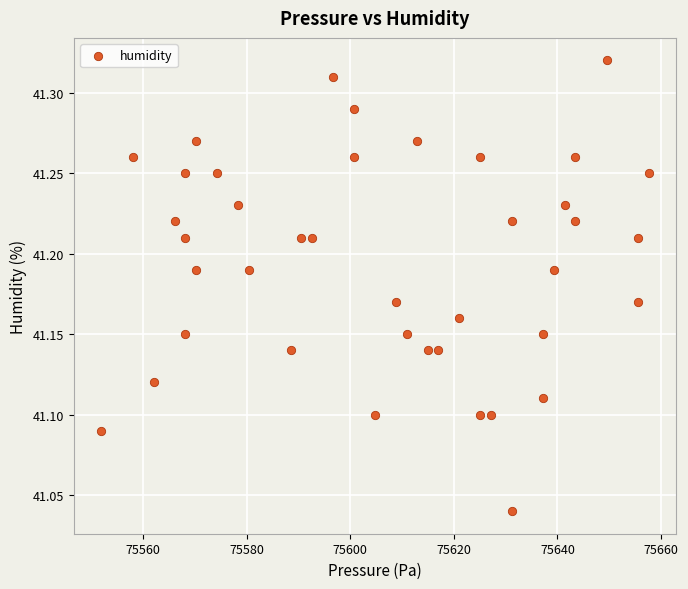

What is the range of X values (max minus min)?

105.7